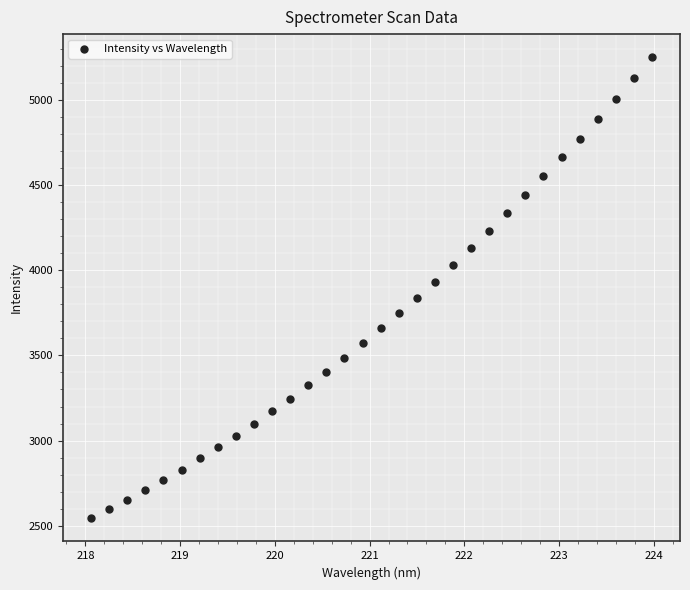

What is the range of X values (max minus min)?

5.9